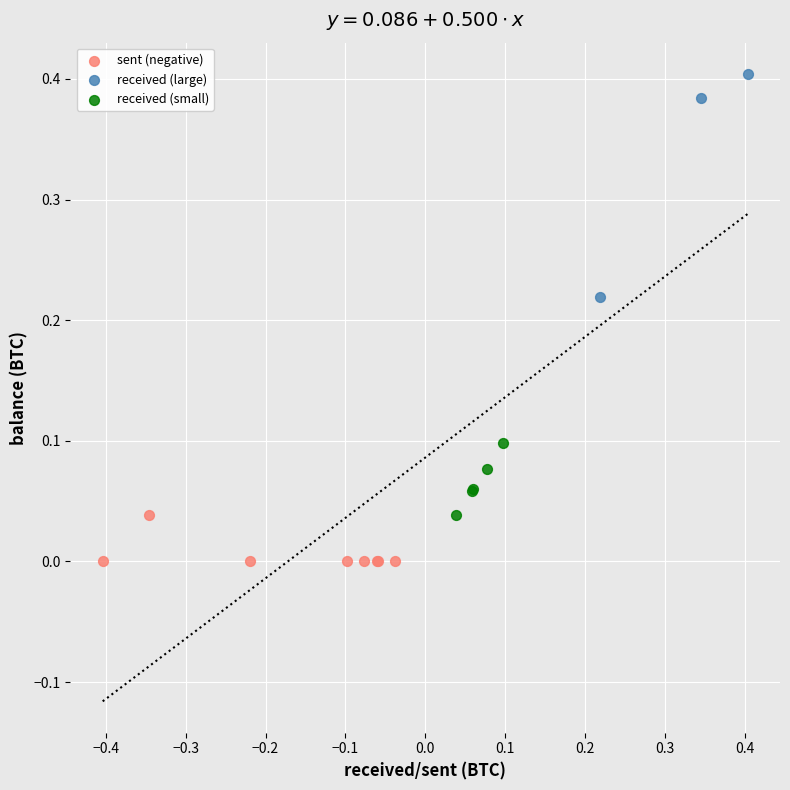

What are all the series names shown in the legend?

sent (negative), received (large), received (small)